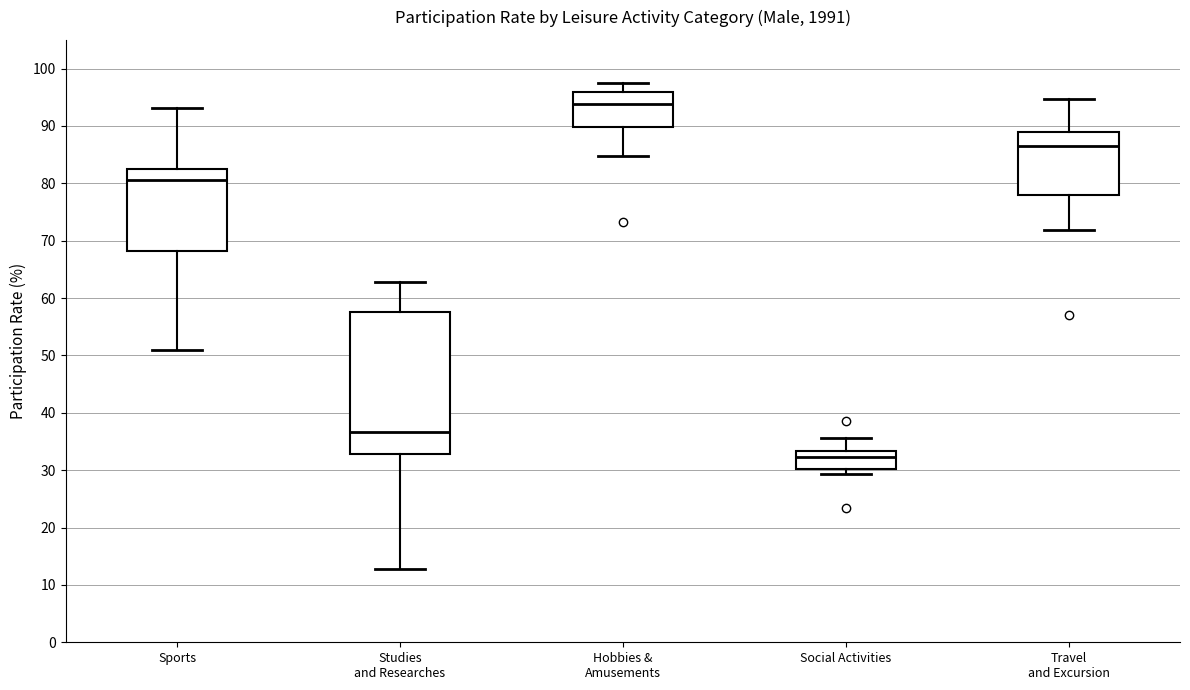

Which box's median line is the highest?

Hobbies & Amusements